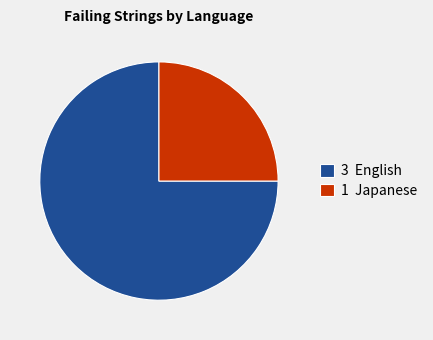

What is the ratio of the value at 3 English to the value at 1 Japanese?

3.0